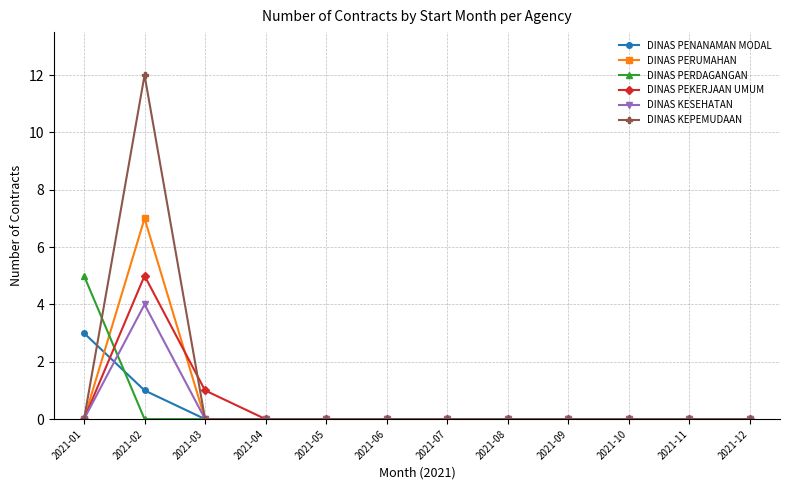

Is this an area chart (filled region under the line)?

No